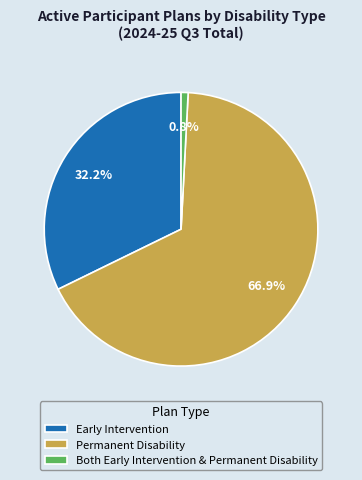

Between Permanent Disability and Early Intervention, which is larger?

Permanent Disability